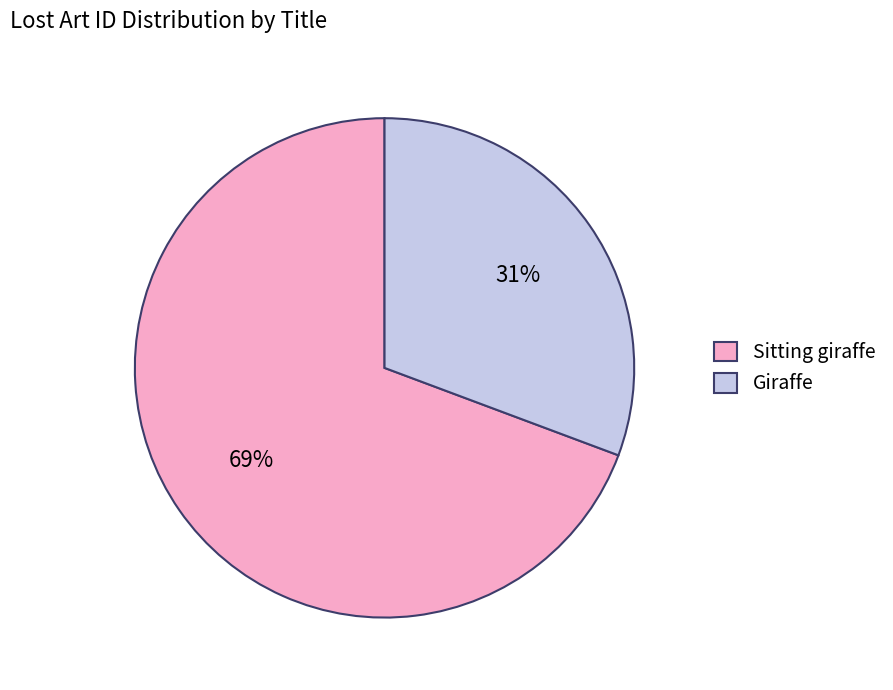

What is the ratio of the value at Giraffe to the value at Sitting giraffe?

0.4